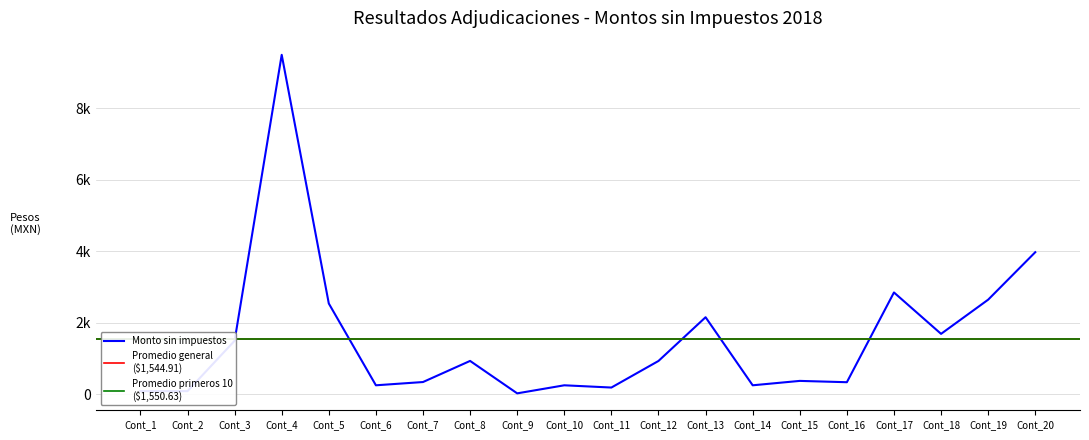

Between Cont_9 and Cont_11, which is larger?

Cont_11